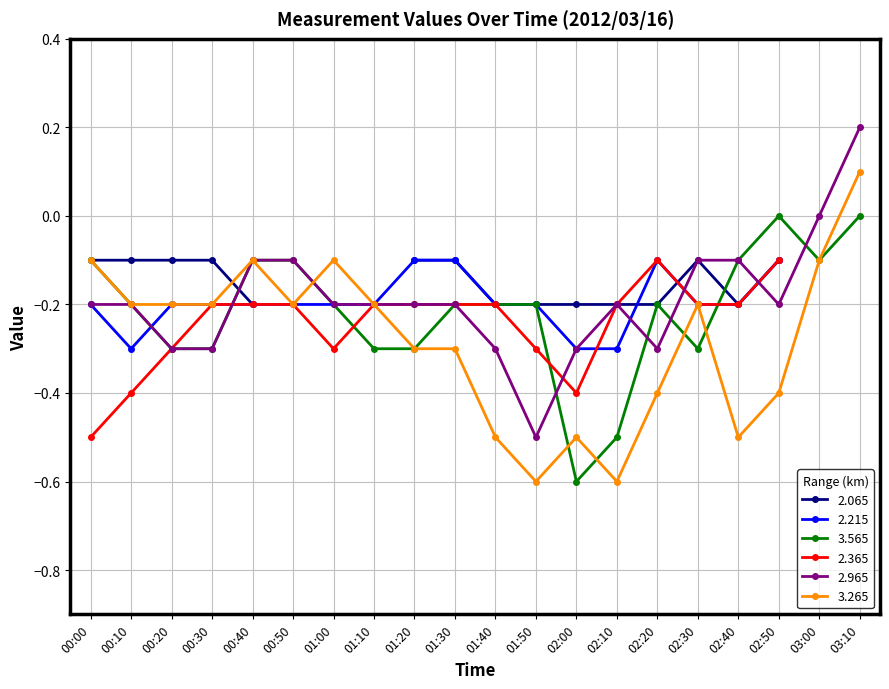

Is the value of 2.965 at 02:30 greater than the value of 3.265 at 03:10?

No